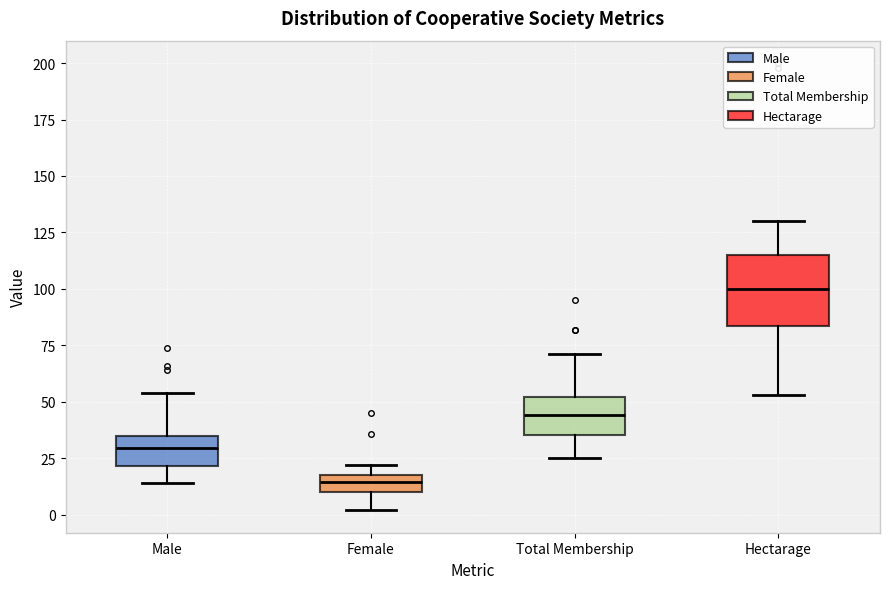

Comparing the boxes themselves (not the whiskers), which one is the tallest?

Hectarage